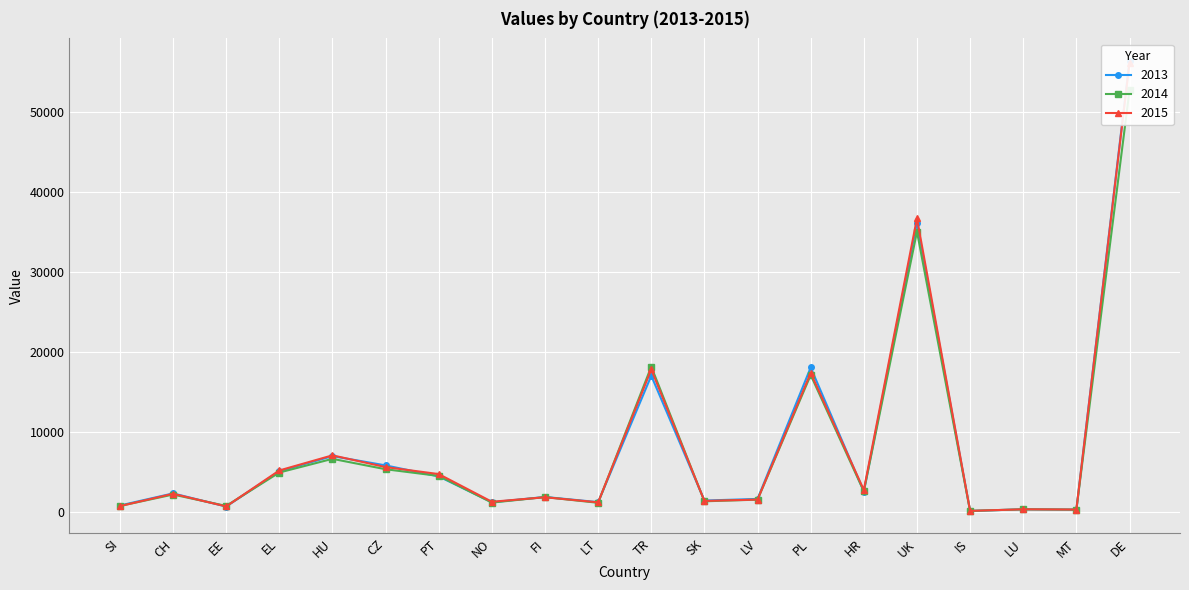

How many interior local peaks does the 2014 series have?

7